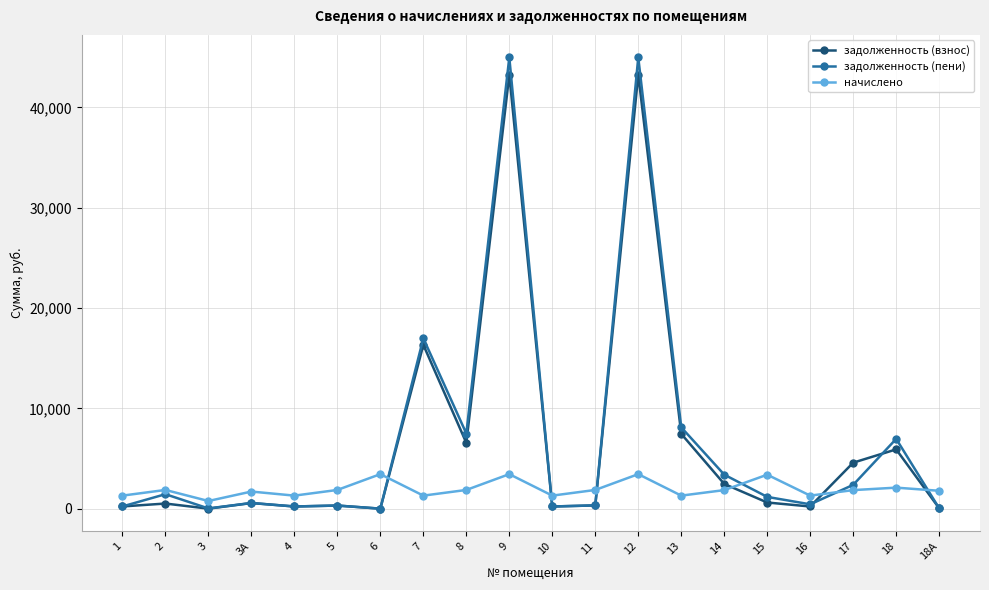

Where is задолженность (взнос) nearest to the value 21625?

7